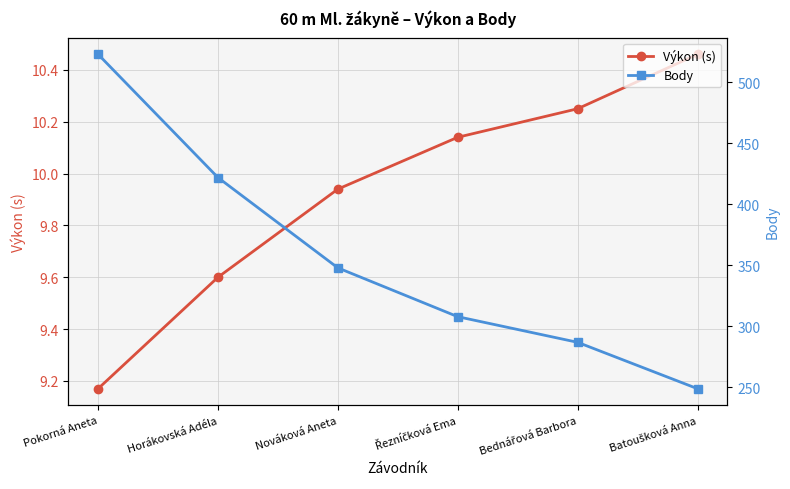

Rank the series by their average value, from highest to lowest.

Body, Výkon (s)